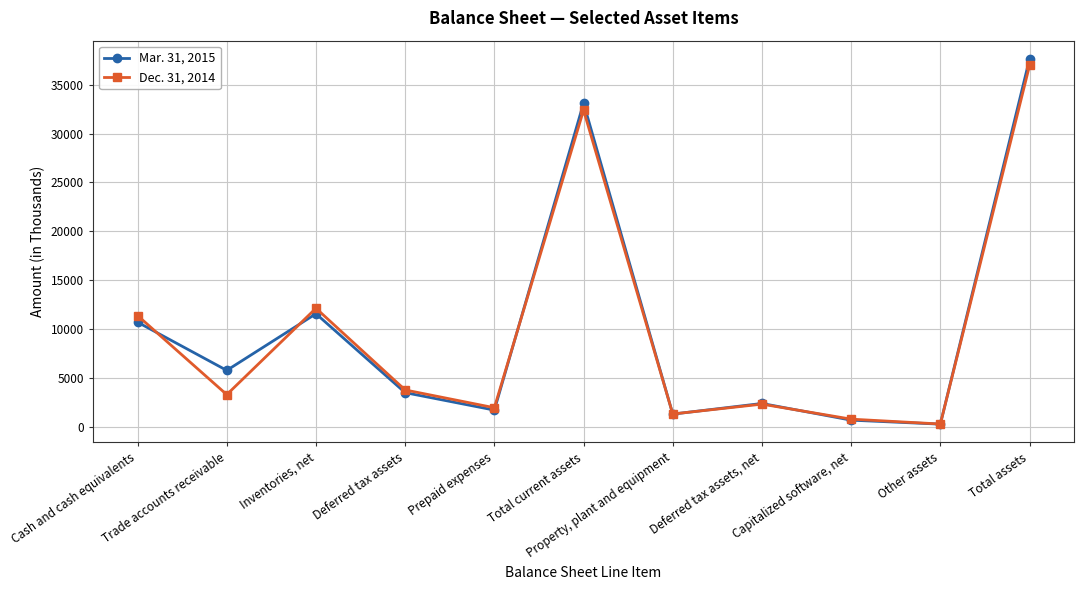

What is the maximum value for Mar. 31, 2015?

37651